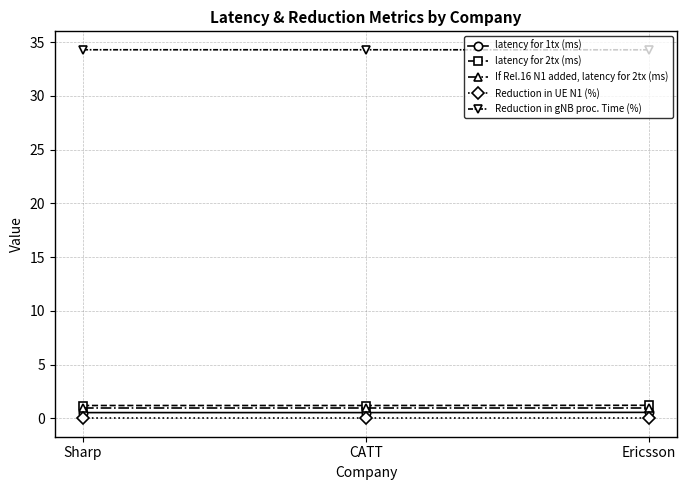

At how many categories does at least one series exceed 17?

3